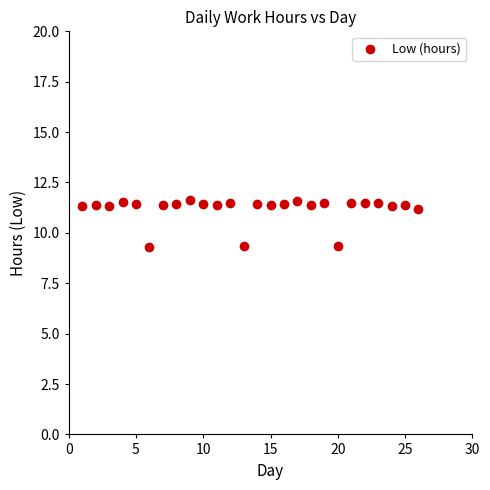

What is the range of Y values (max minus min)?

2.3